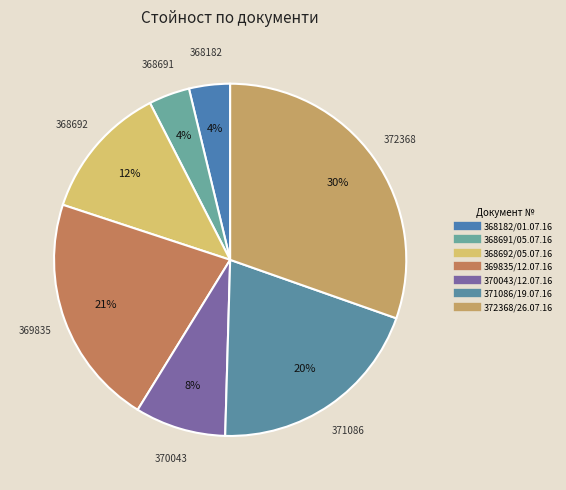

To the nearest percent, what is the difference between the largest and smallest slice percentages?

27%